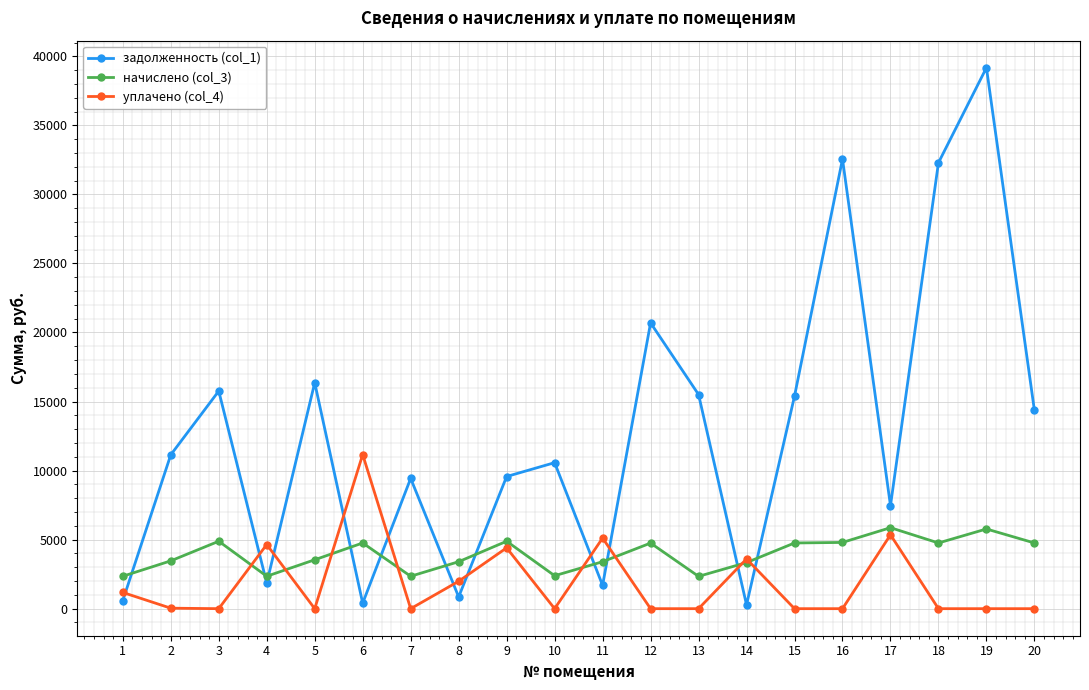

At which category is the sum across all series the highest?

19